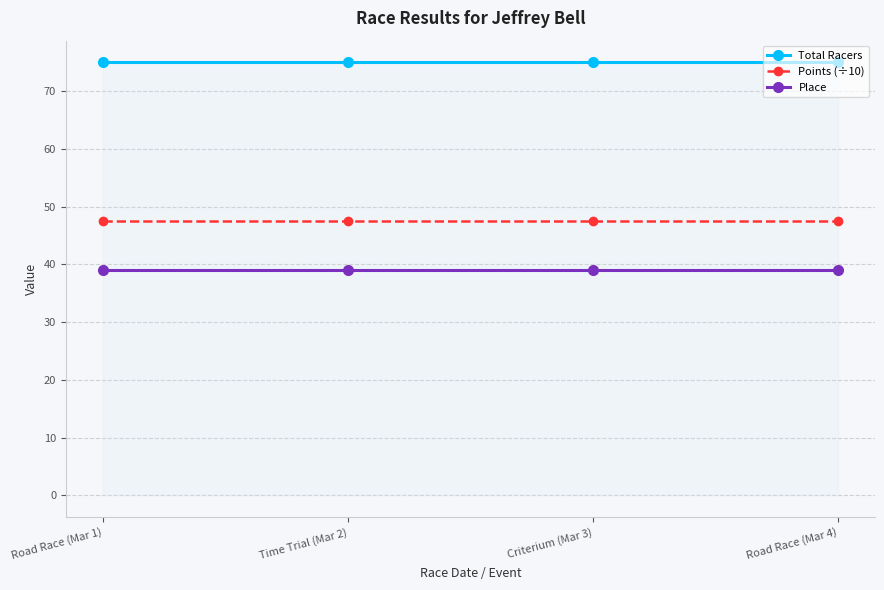

Reading left to right, transcribe all the data shown in this chart.

Total Racers: Road Race (Mar 1)=75.0	Time Trial (Mar 2)=75.0	Criterium (Mar 3)=75.0	Road Race (Mar 4)=75.0
Points (÷10): Road Race (Mar 1)=47.5	Time Trial (Mar 2)=47.5	Criterium (Mar 3)=47.5	Road Race (Mar 4)=47.5
Place: Road Race (Mar 1)=39.0	Time Trial (Mar 2)=39.0	Criterium (Mar 3)=39.0	Road Race (Mar 4)=39.0